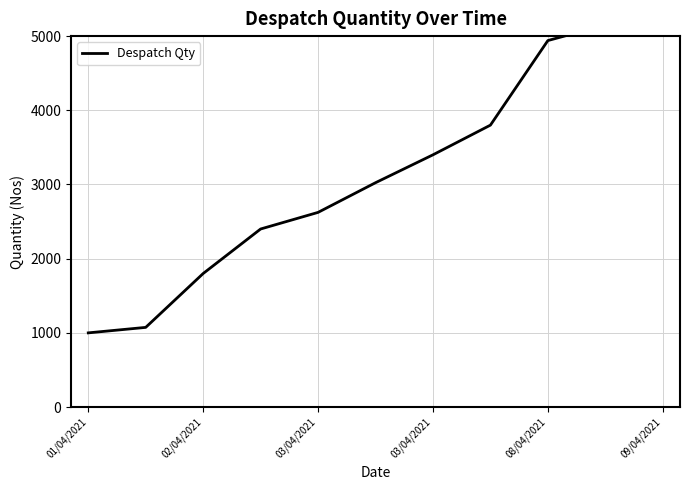

Approximately how many times larger is the value at 03/04/2021 compared to 03/04/2021?

1.3